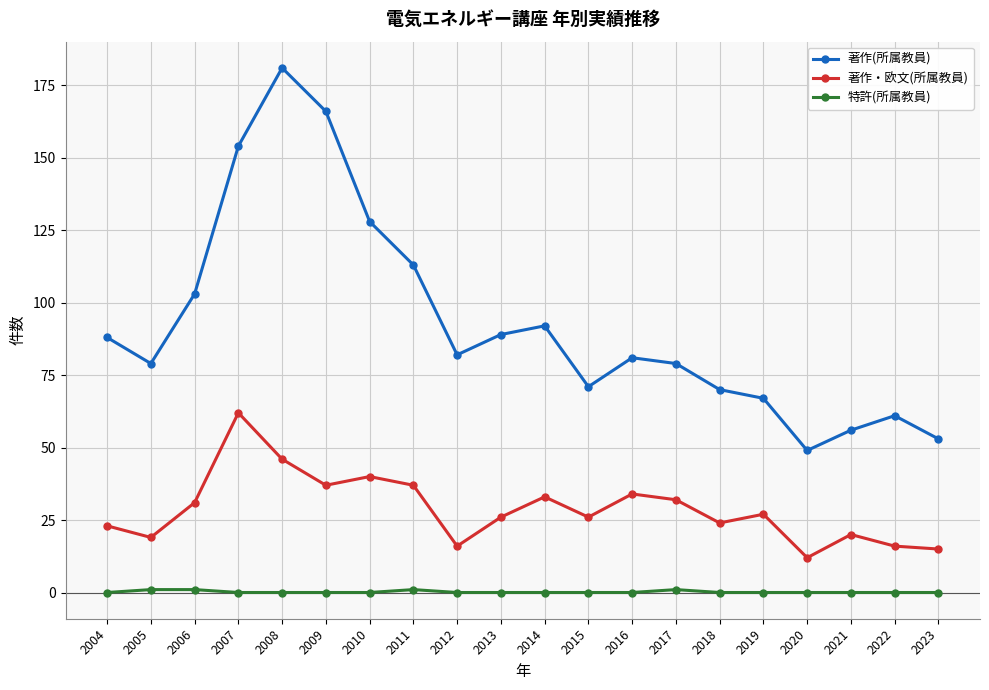

At how many categories does at least one series exceed 50?

19